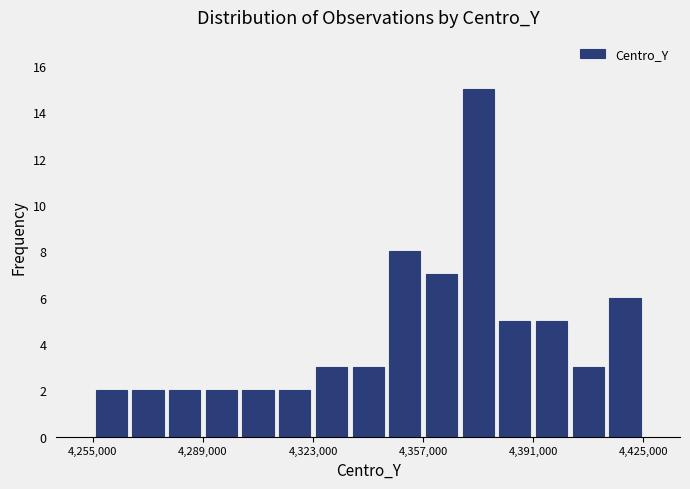

Read against the x-axis, roughly where is the centre of the tallest bar?

4375000